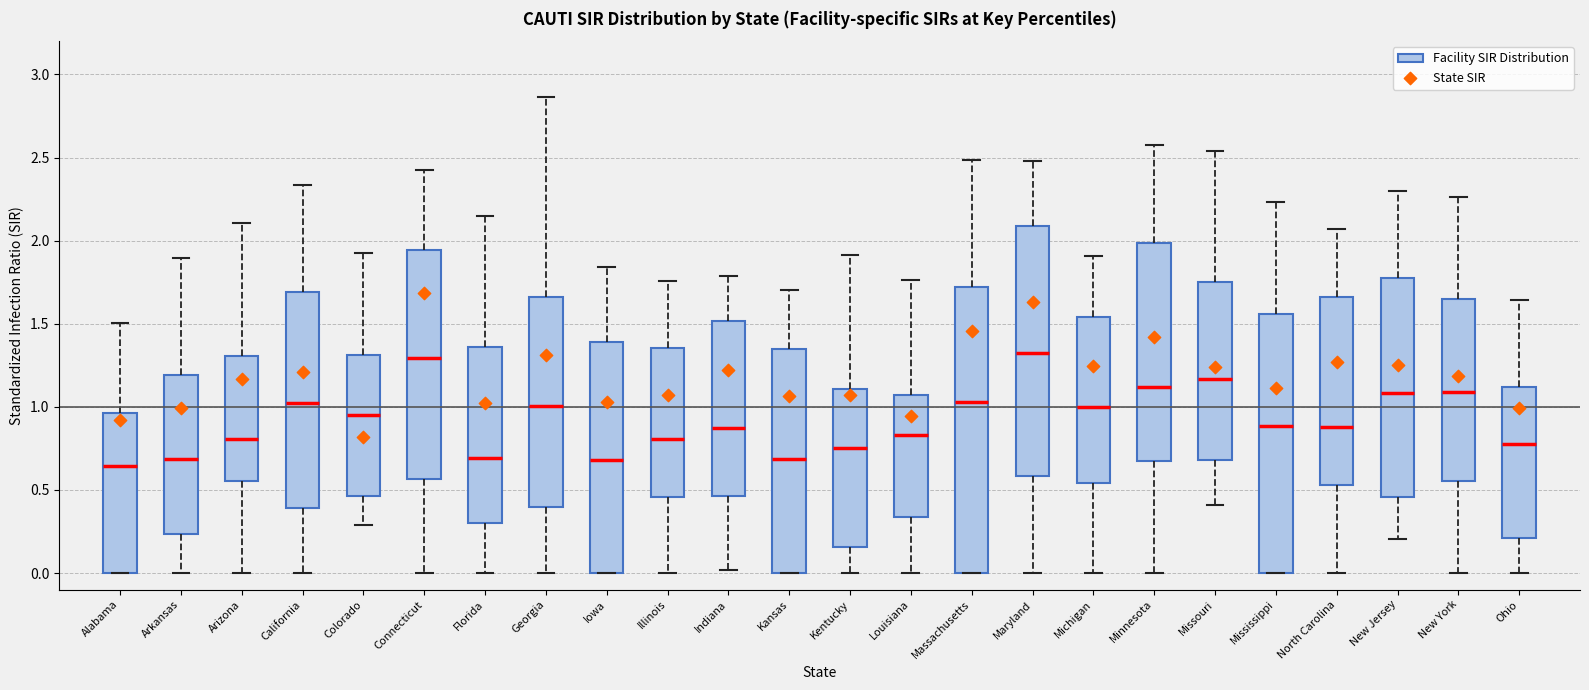

Where does the upper whisker of the box for New Jersey end on the y-axis? The values are not printed on the chart, so give them approximately, as read against the axis.

2.30